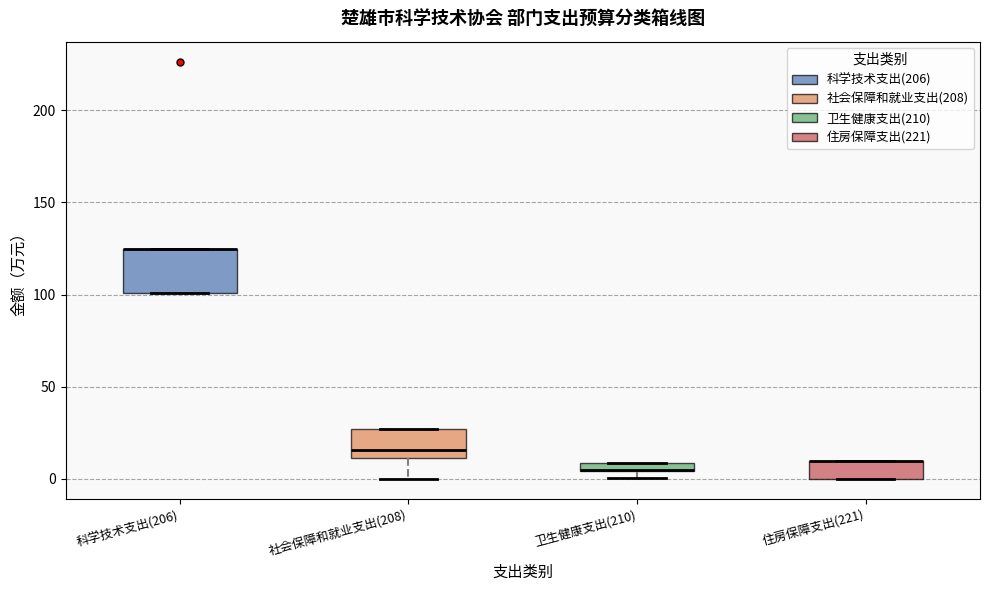

Where is the upper edge of the box for 科学技术支出(206) on the y-axis? The values are not printed on the chart, so give them approximately, as read against the axis.

125